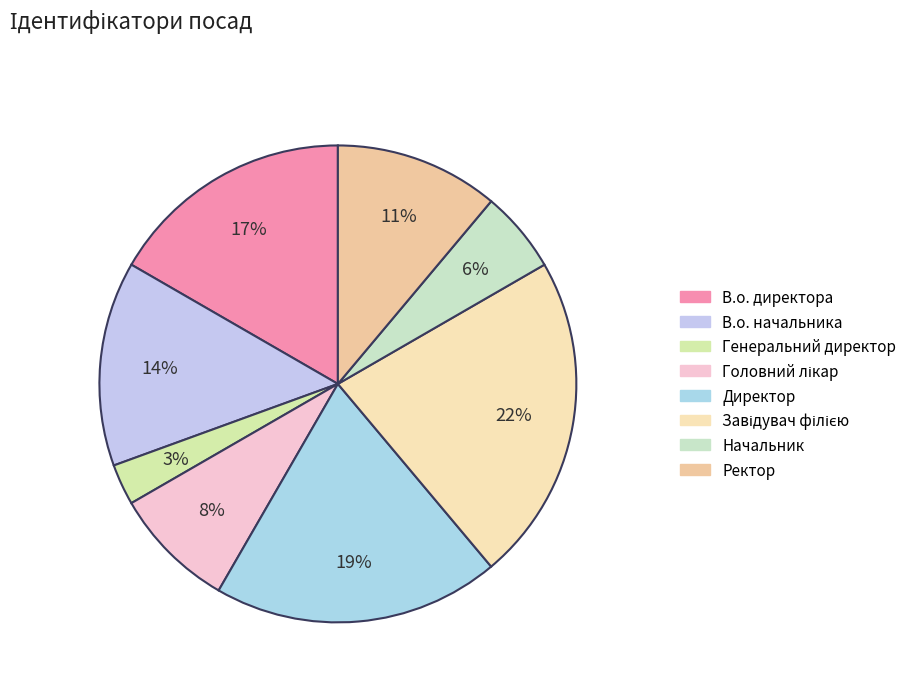

To the nearest percent, what is the combined percentage of В.о. начальника and Генеральний директор?

17%